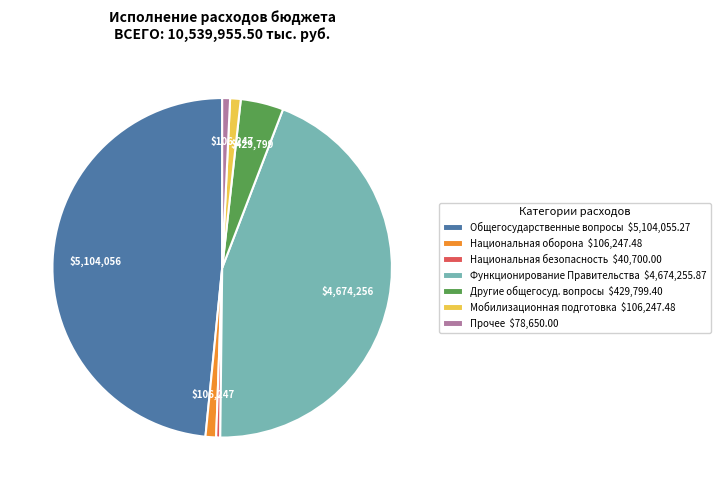

The Функционирование Правительства $4,674,255.87 slice represents 52% of the pie. True or false?

False